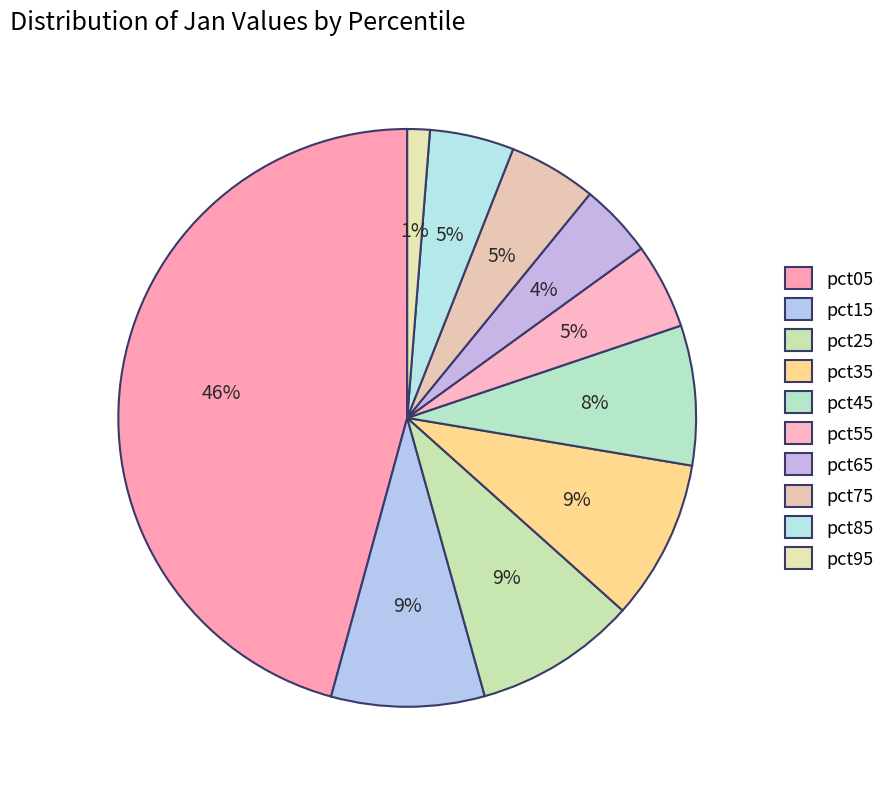

How many slices are in this pie chart?

10